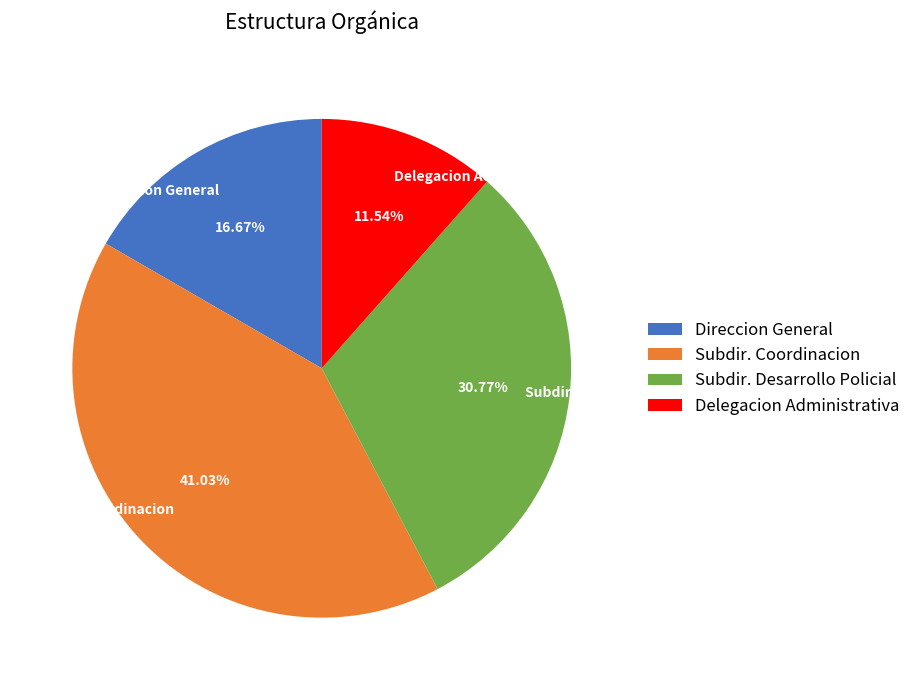

Which slice is the smallest?

Delegacion Administrativa